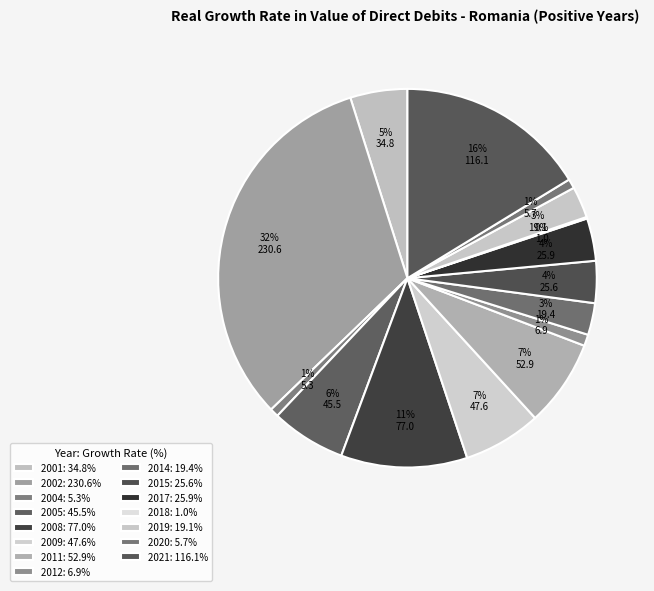

Count the number of slices in the pie.

15